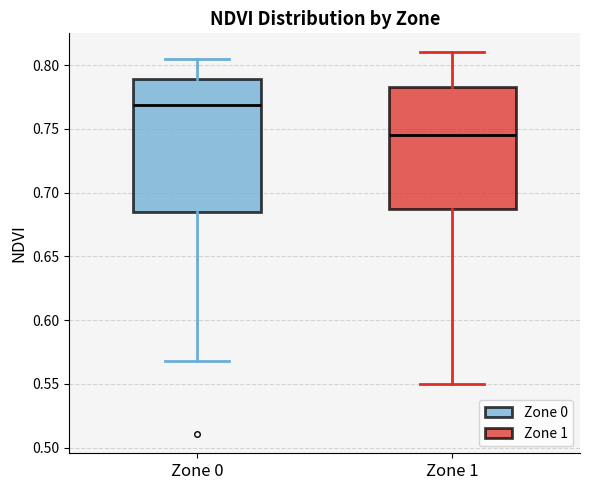

Reading left to right, read every box against the y-axis: the position of its median line, the range the box covers, and the ends of its whiskers. The values are not printed on the chart, so give them approximately, as read against the axis.

Zone 0: median 0.770, box 0.685 to 0.790, whiskers 0.570 to 0.805
Zone 1: median 0.745, box 0.690 to 0.785, whiskers 0.550 to 0.810